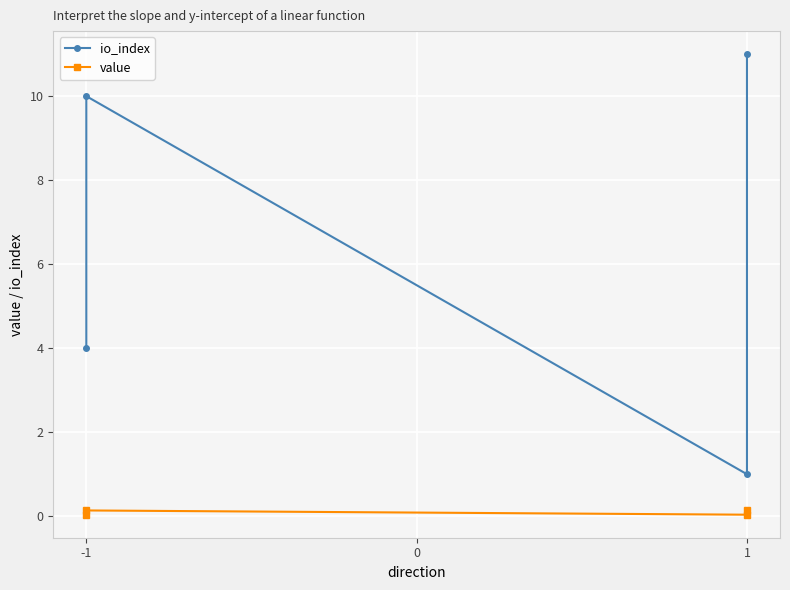

How many lines are shown in the chart?

2